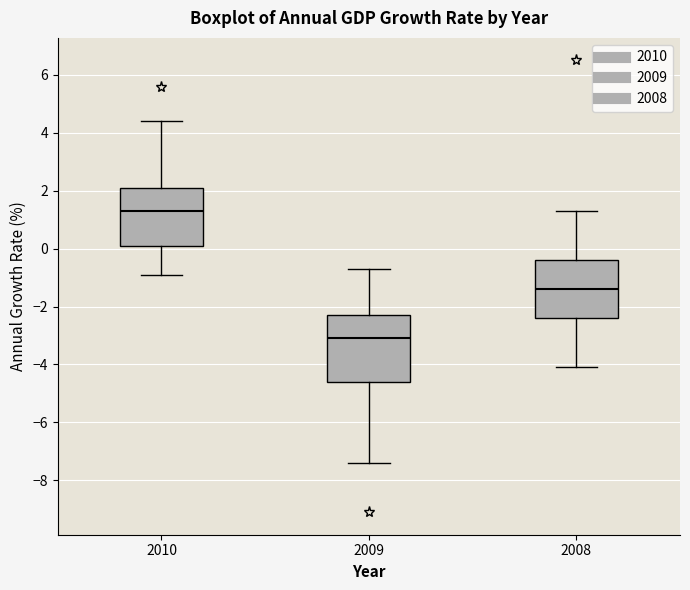

Reading left to right, transcribe this box plot: for each box, give where its median line is, the range the box spans, and where its two whiskers end, as read against the y-axis. The values are not printed on the chart, so give them approximately, as read against the axis.

2010: median 1.4, box 0.2 to 2.2, whiskers -0.8 to 4.4
2009: median -3.0, box -4.6 to -2.2, whiskers -7.4 to -0.6
2008: median -1.4, box -2.4 to -0.4, whiskers -4.0 to 1.4